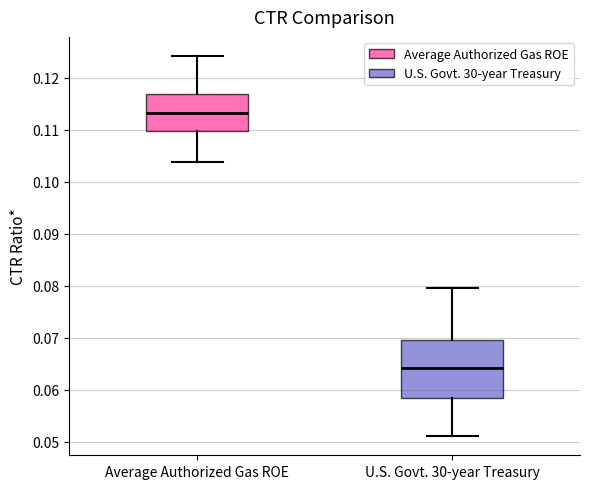

Comparing the boxes themselves (not the whiskers), which one is the tallest?

U.S. Govt. 30-year Treasury